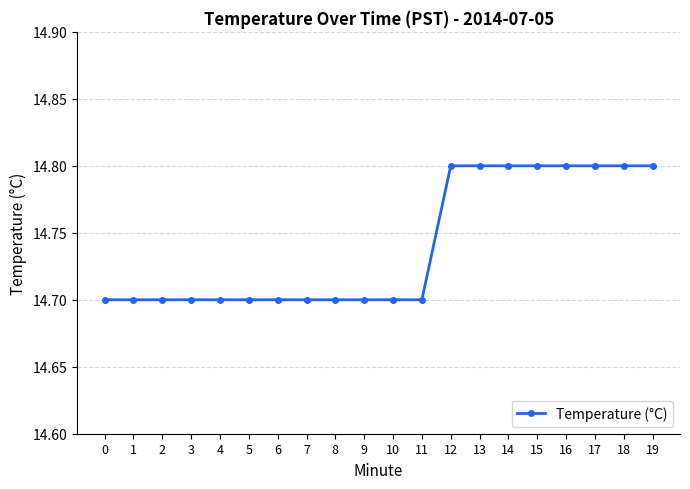

What is the smallest value displayed?

14.7